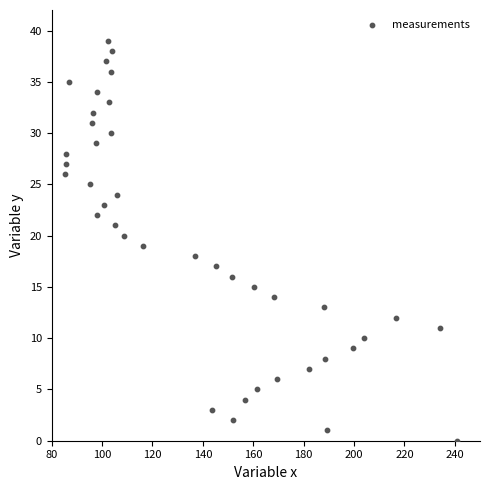

What is the range of Y values (max minus min)?

39